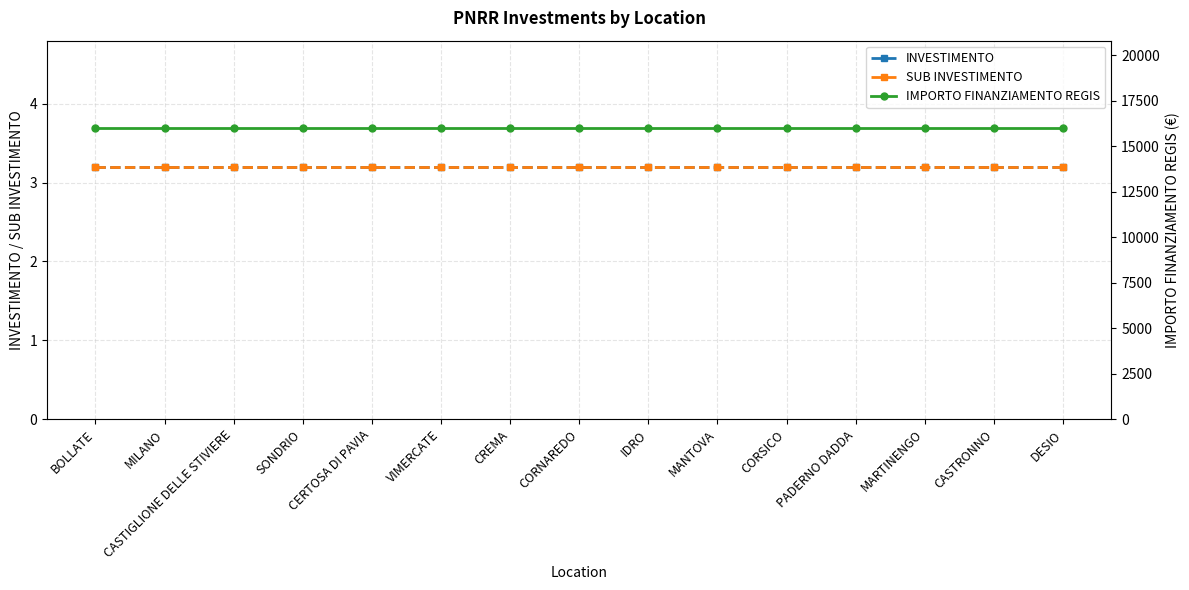

Rank the categories by INVESTIMENTO value from highest to lowest.

BOLLATE, MILANO, CASTIGLIONE DELLE STIVIERE, SONDRIO, CERTOSA DI PAVIA, VIMERCATE, CREMA, CORNAREDO, IDRO, MANTOVA, CORSICO, PADERNO DADDA, MARTINENGO, CASTRONNO, DESIO